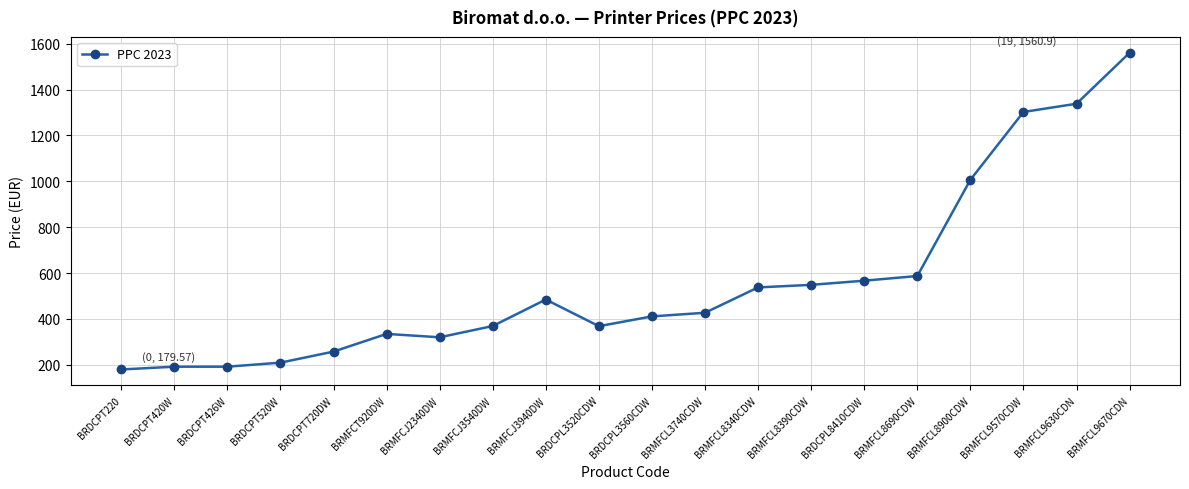

What position from the right is BRMFCL8900CDW?

4